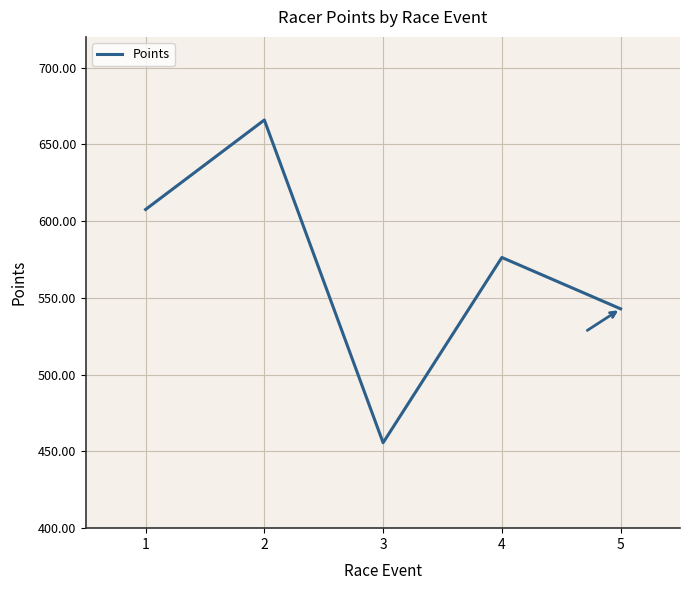

What is the greatest value displayed?

665.9